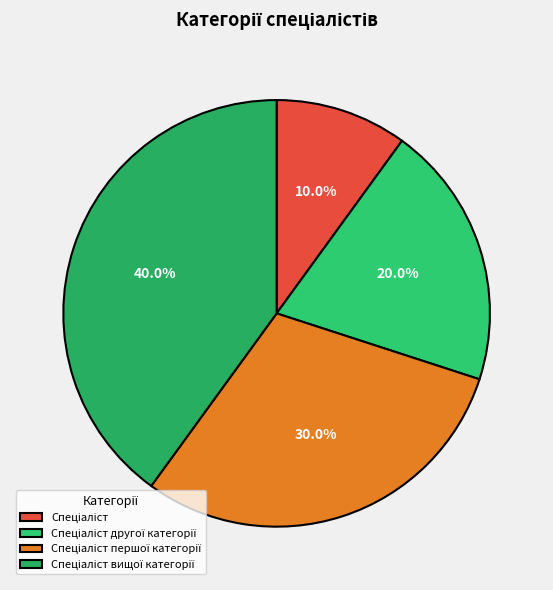

To the nearest percent, what is the difference between the largest and smallest slice percentages?

30%